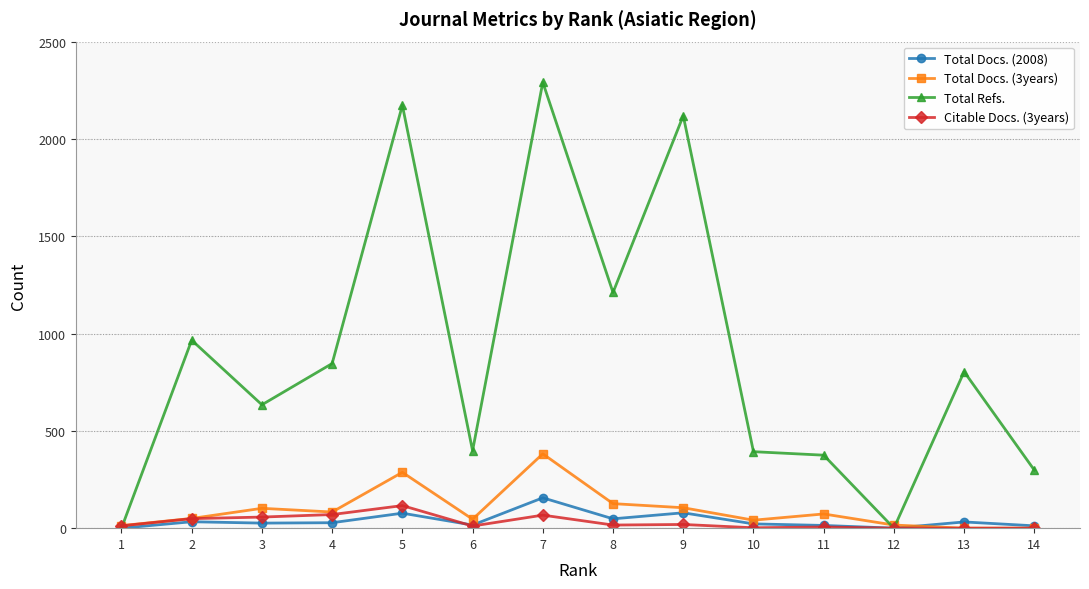

Where is the first local maximum for Total Refs.?

2